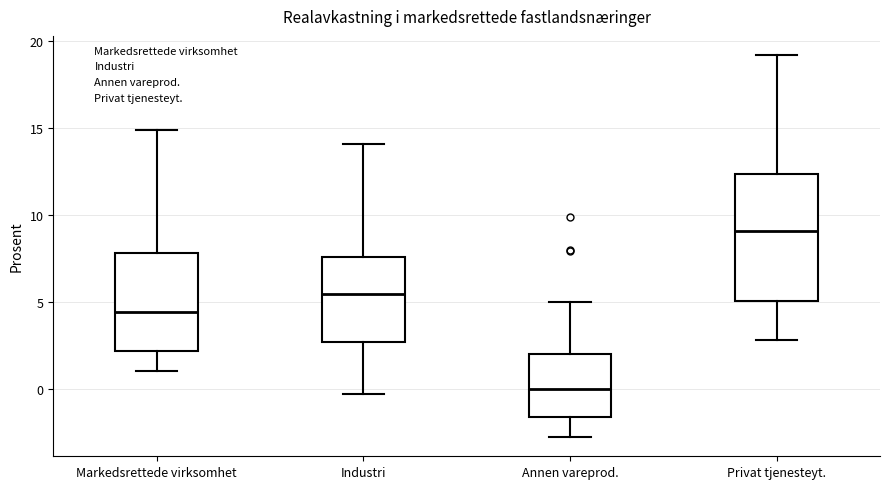

Reading left to right, read every box against the y-axis: the position of its median line, the range the box covers, and the ends of its whiskers. The values are not printed on the chart, so give them approximately, as read against the axis.

Markedsrettede virksomhet: median 4.5, box 2.0 to 8.0, whiskers 1.0 to 15.0
Industri: median 5.5, box 2.5 to 7.5, whiskers -0.5 to 14.0
Annen vareprod.: median 0.0, box -1.5 to 2.0, whiskers -3.0 to 5.0
Privat tjenesteyt.: median 9.0, box 5.0 to 12.5, whiskers 3.0 to 19.0